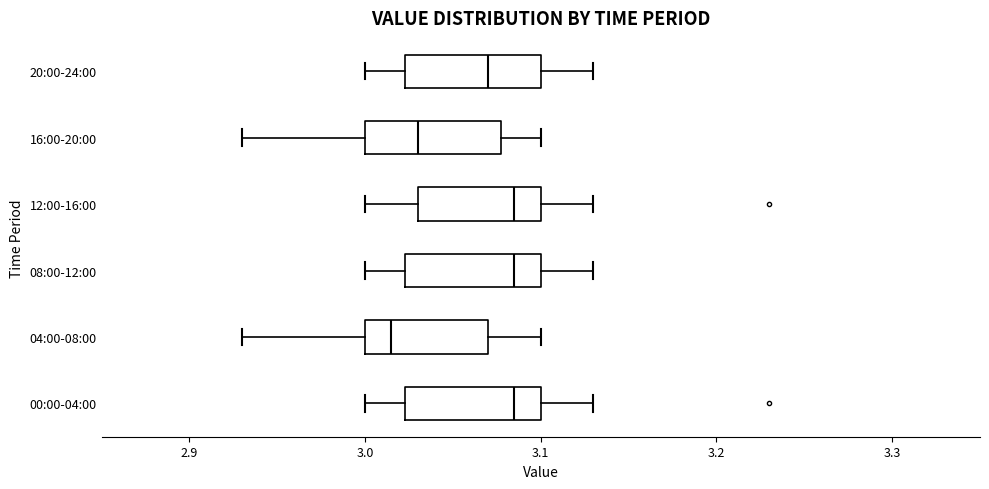

Reading bottom to top, read every box against the x-axis: the position of its median line, the range the box covers, and the ends of its whiskers. The values are not printed on the chart, so give them approximately, as read against the axis.

00:00-04:00: median 3.09, box 3.02 to 3.10, whiskers 3.00 to 3.13
04:00-08:00: median 3.02, box 3.00 to 3.07, whiskers 2.93 to 3.10
08:00-12:00: median 3.09, box 3.02 to 3.10, whiskers 3.00 to 3.13
12:00-16:00: median 3.09, box 3.03 to 3.10, whiskers 3.00 to 3.13
16:00-20:00: median 3.03, box 3.00 to 3.08, whiskers 2.93 to 3.10
20:00-24:00: median 3.07, box 3.02 to 3.10, whiskers 3.00 to 3.13